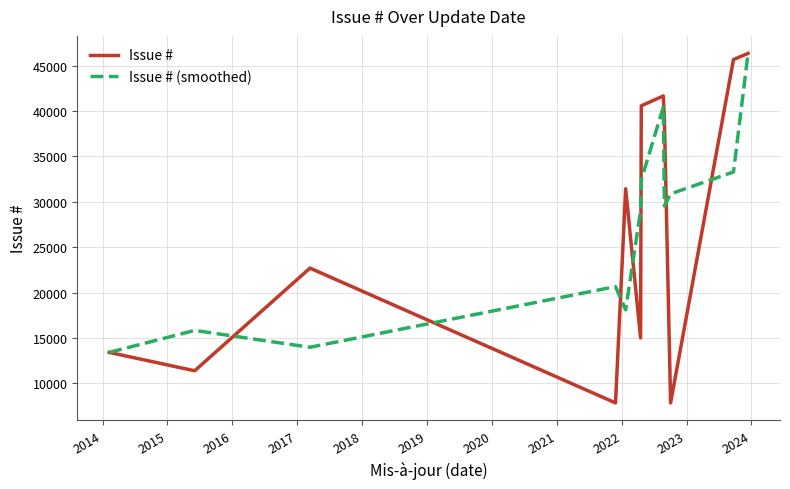

What is the minimum value shown in the chart?

7859.0